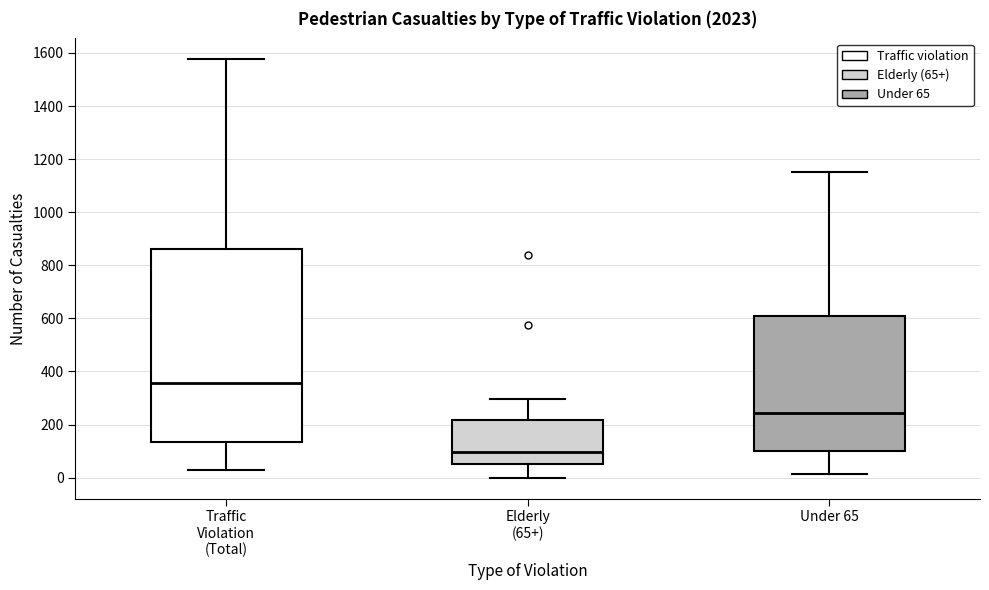

Reading left to right, read every box against the y-axis: the position of its median line, the range the box covers, and the ends of its whiskers. The values are not printed on the chart, so give them approximately, as read against the axis.

Traffic Violation (Total): median 360, box 140 to 860, whiskers 40 to 1580
Elderly (65+): median 100, box 60 to 220, whiskers 0 to 300
Under 65: median 240, box 100 to 600, whiskers 20 to 1160